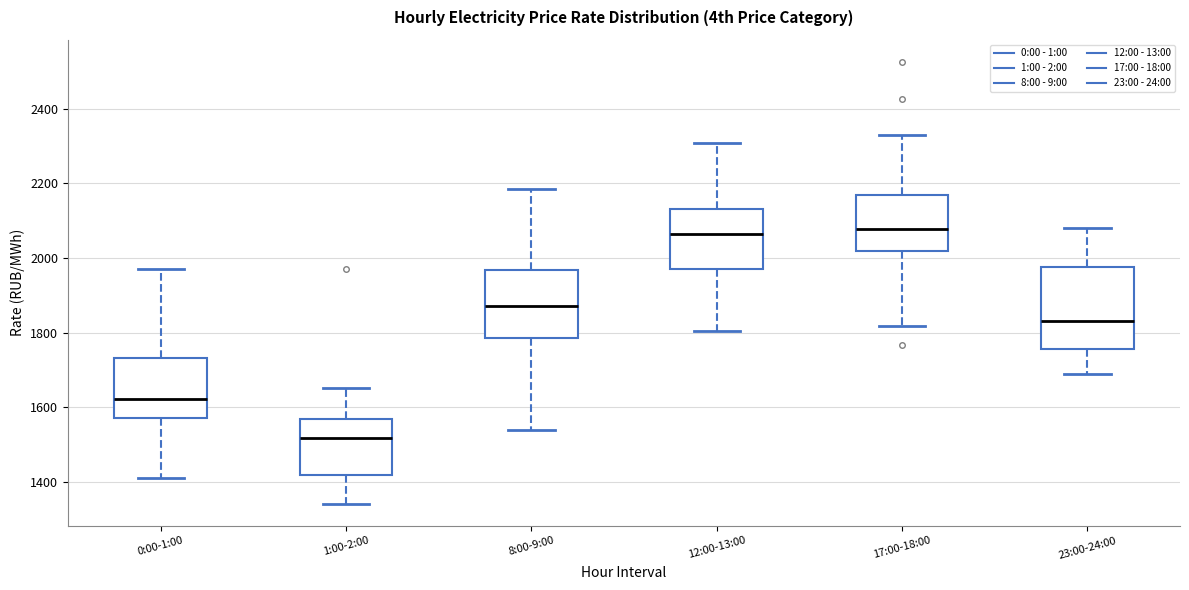

Reading left to right, transcribe this box plot: for each box, give where its median line is, the range the box spans, and where its two whiskers end, as read against the y-axis. The values are not printed on the chart, so give them approximately, as read against the axis.

0:00-1:00: median 1620, box 1580 to 1740, whiskers 1400 to 1960
1:00-2:00: median 1520, box 1420 to 1560, whiskers 1340 to 1660
8:00-9:00: median 1880, box 1780 to 1960, whiskers 1540 to 2180
12:00-13:00: median 2060, box 1980 to 2140, whiskers 1800 to 2300
17:00-18:00: median 2080, box 2020 to 2160, whiskers 1820 to 2320
23:00-24:00: median 1840, box 1760 to 1980, whiskers 1680 to 2080